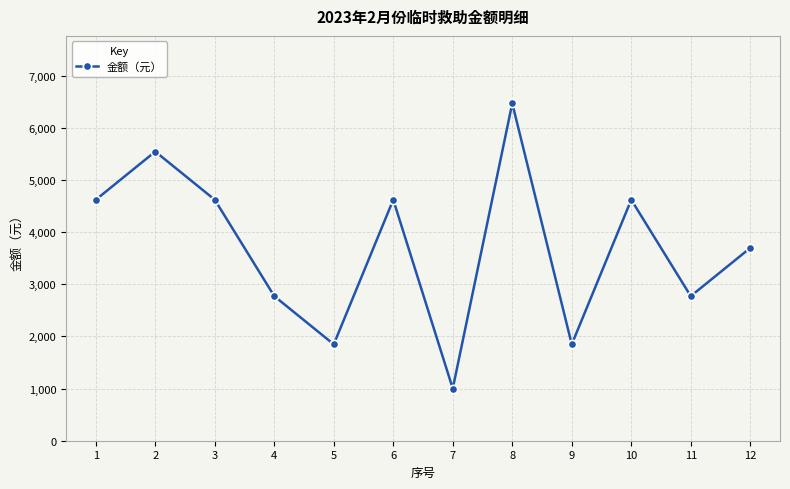

Is it true that the value at 5 is 2602?

False